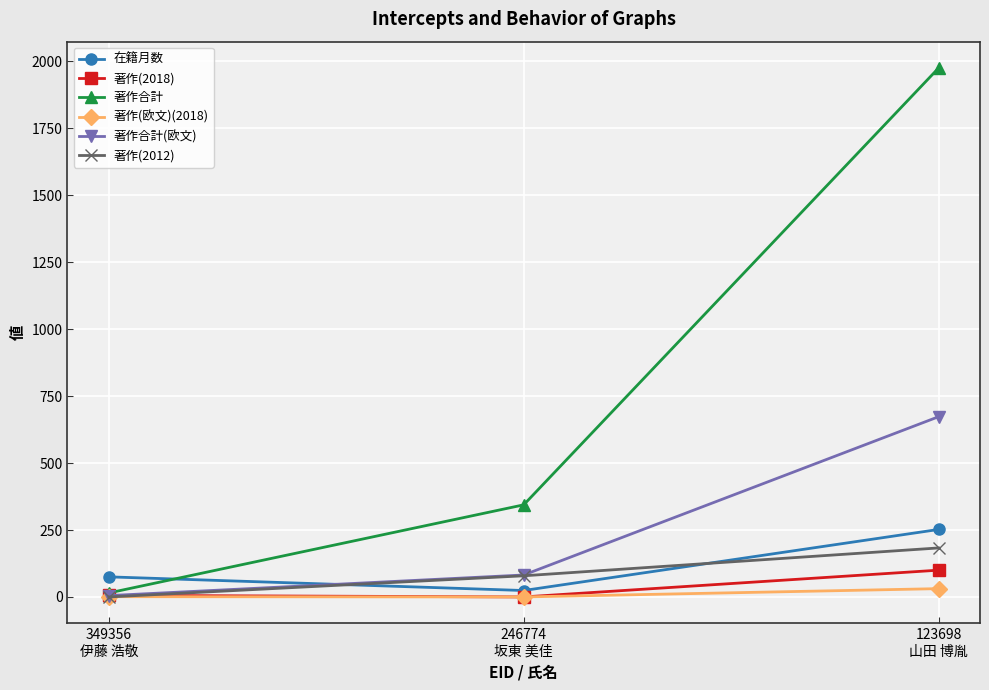

Does the chart have visible grid lines?

Yes